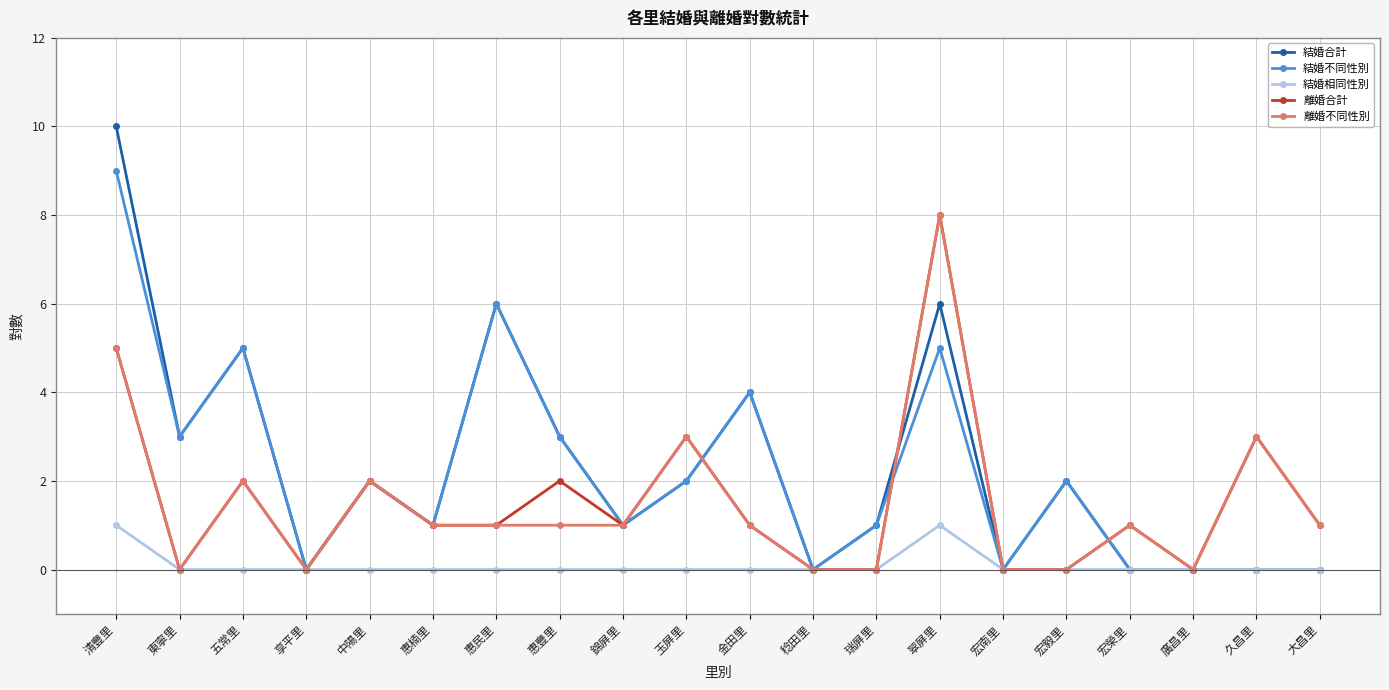

At which category does 離婚合計 reach its first local valley?

東寧里